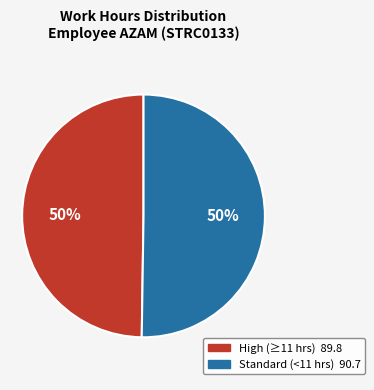

To the nearest percent, what is the average slice percentage?

50%